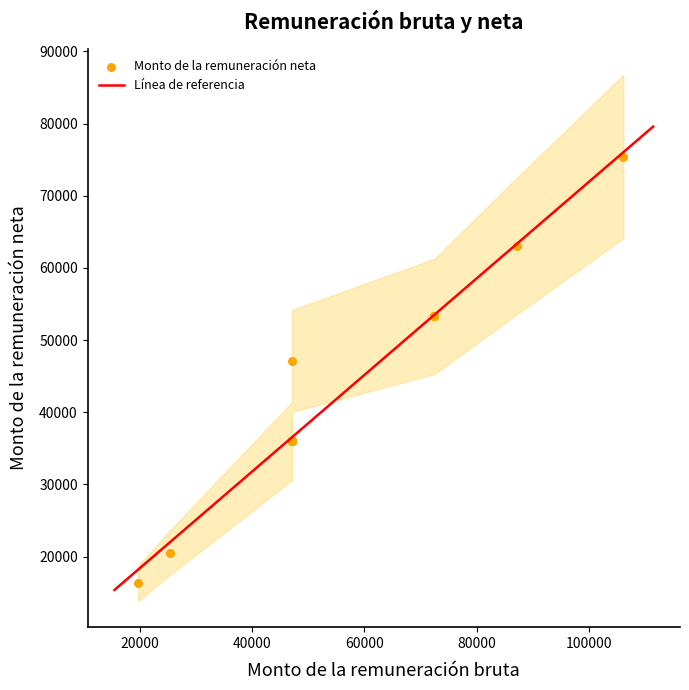

What Y value in the scatter plot is closest to 45854?

47100.4